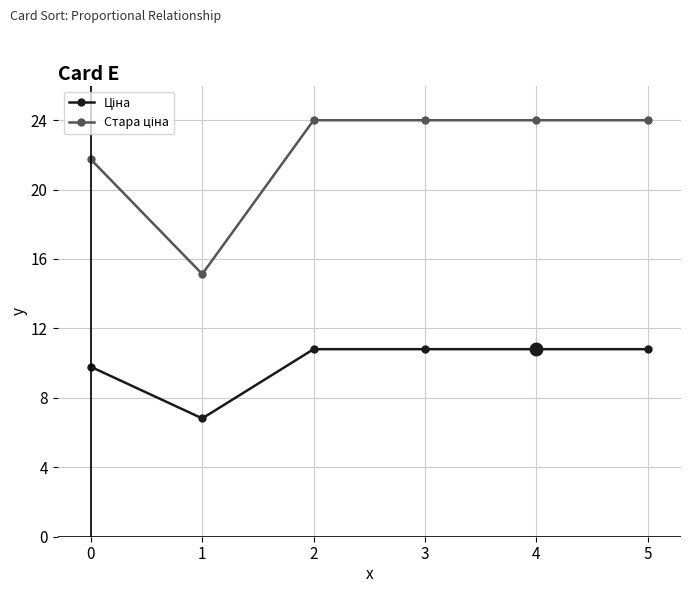

What is the spread (max minus min) of values at 4?

13.2